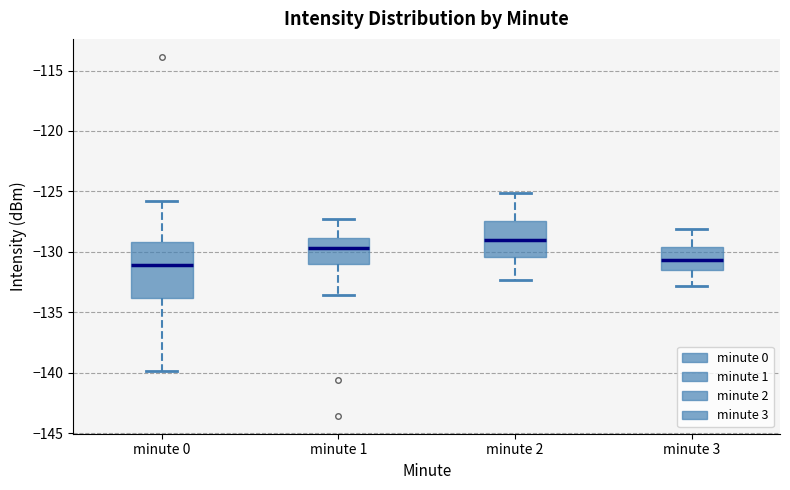

Reading left to right, read every box against the y-axis: the position of its median line, the range the box covers, and the ends of its whiskers. The values are not printed on the chart, so give them approximately, as read against the axis.

minute 0: median -131.0, box -134.0 to -129.0, whiskers -140.0 to -126.0
minute 1: median -129.5, box -131.0 to -129.0, whiskers -133.5 to -127.5
minute 2: median -129.0, box -130.5 to -127.5, whiskers -132.5 to -125.0
minute 3: median -130.5, box -131.5 to -129.5, whiskers -133.0 to -128.0